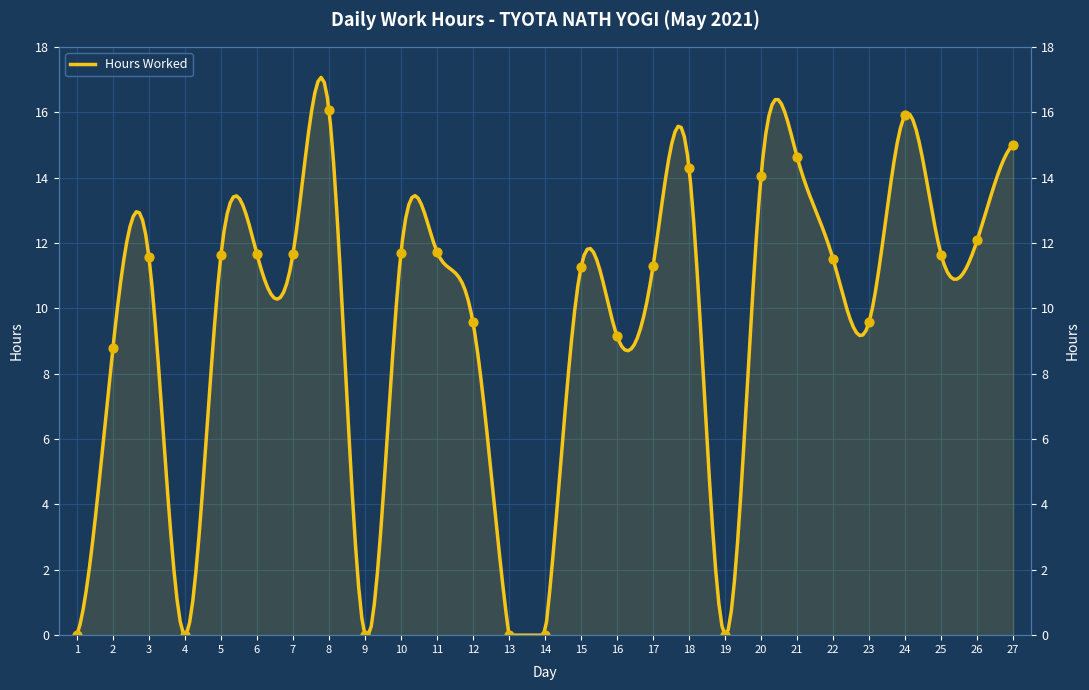

What is the ratio of the value at 10 to the value at 2?

1.3